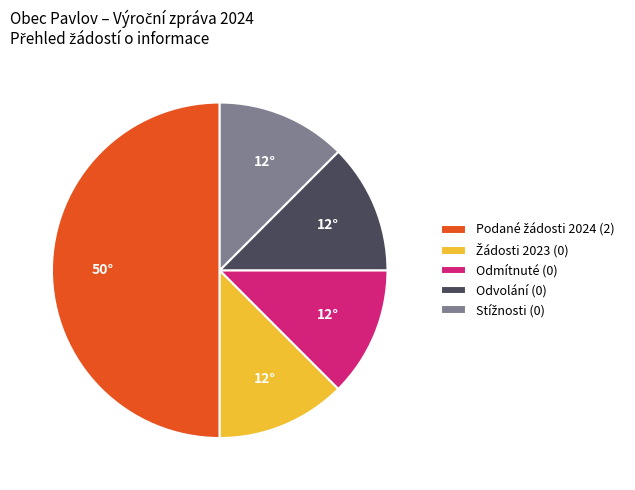

Does Odvolání (0) represent more than half of the total?

No